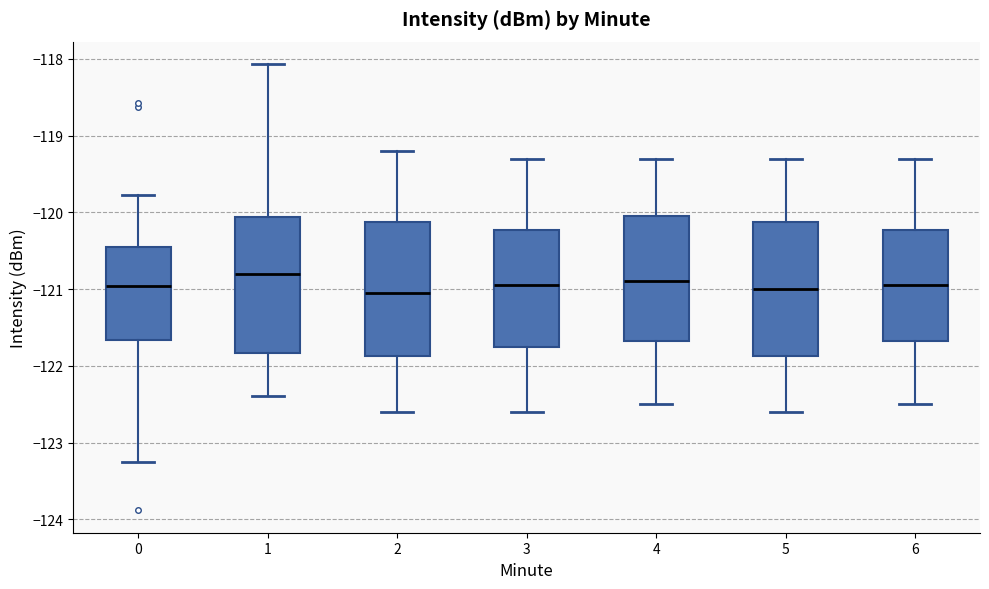

Reading left to right, transcribe this box plot: for each box, give where its median line is, the range the box spans, and where its two whiskers end, as read against the y-axis. The values are not printed on the chart, so give them approximately, as read against the axis.

0: median -121.0, box -121.7 to -120.4, whiskers -123.3 to -119.8
1: median -120.8, box -121.8 to -120.1, whiskers -122.4 to -118.1
2: median -121.0, box -121.9 to -120.1, whiskers -122.6 to -119.2
3: median -120.9, box -121.7 to -120.2, whiskers -122.6 to -119.3
4: median -120.9, box -121.7 to -120.0, whiskers -122.5 to -119.3
5: median -121.0, box -121.9 to -120.1, whiskers -122.6 to -119.3
6: median -120.9, box -121.7 to -120.2, whiskers -122.5 to -119.3